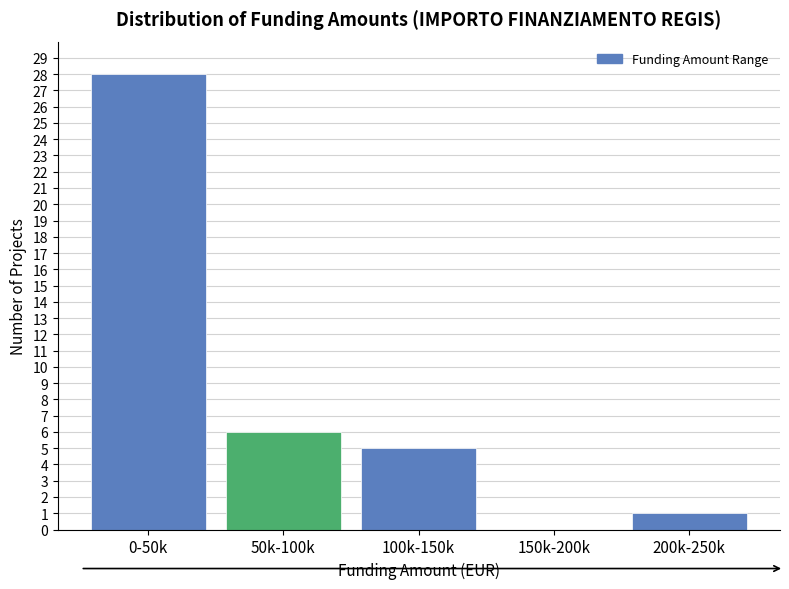

Reading left to right, transcribe all the data shown in this chart.

0-50k=28	50k-100k=6	100k-150k=5	150k-200k=0	200k-250k=1